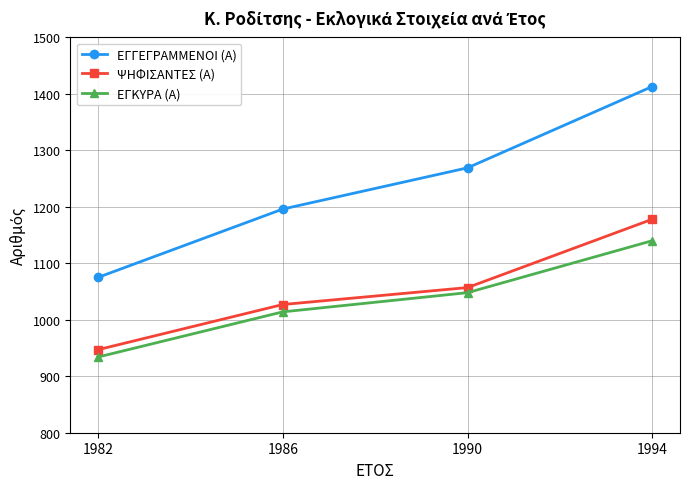

What is the average value of the ΕΓΓΕΓΡΑΜΜΕΝΟΙ (Α) series?

1238